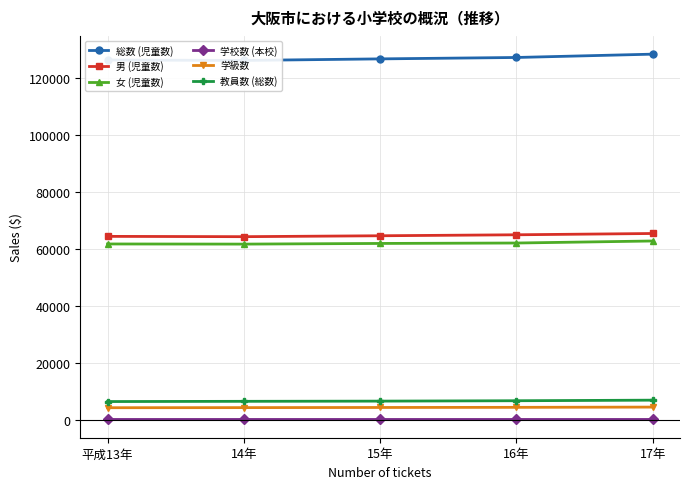

What is the sum of the 女 (児童数) values at 14年 and 15年?

123628